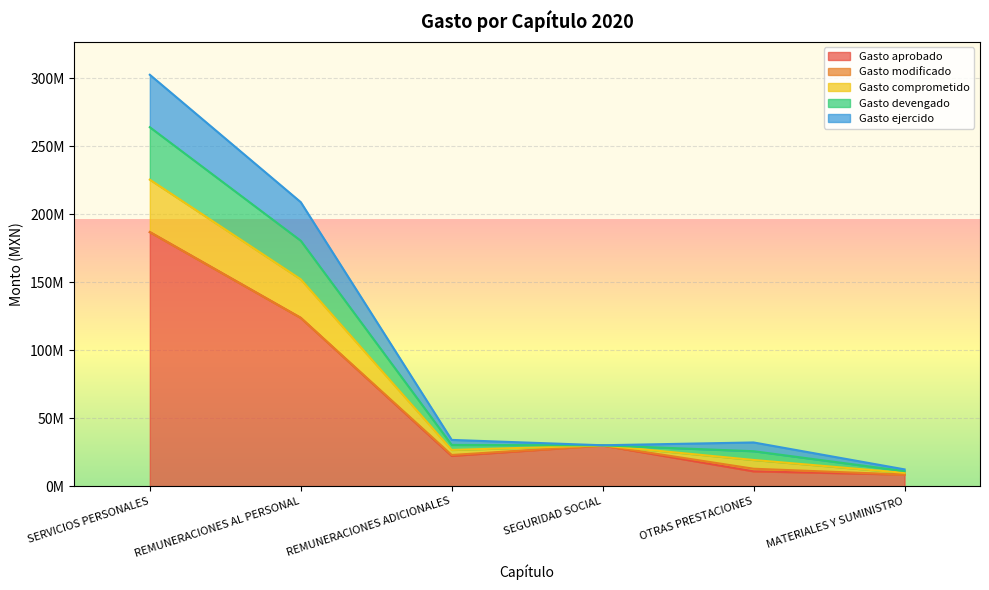

What is the label of the 6th point from the right?

SERVICIOS PERSONALES